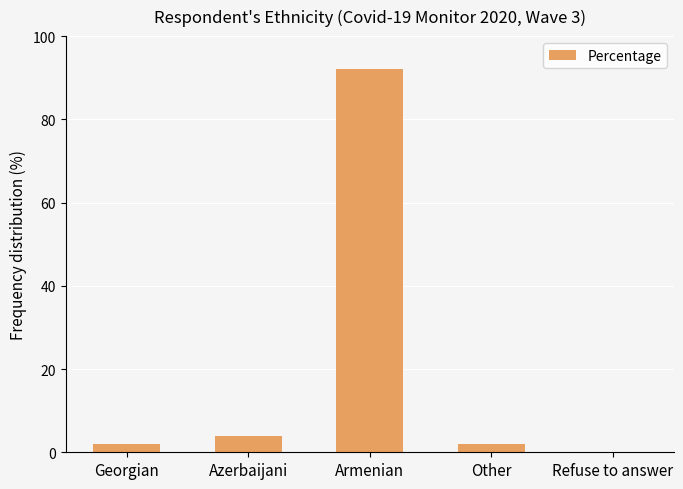

Where is the data nearest to the value 46?

Azerbaijani